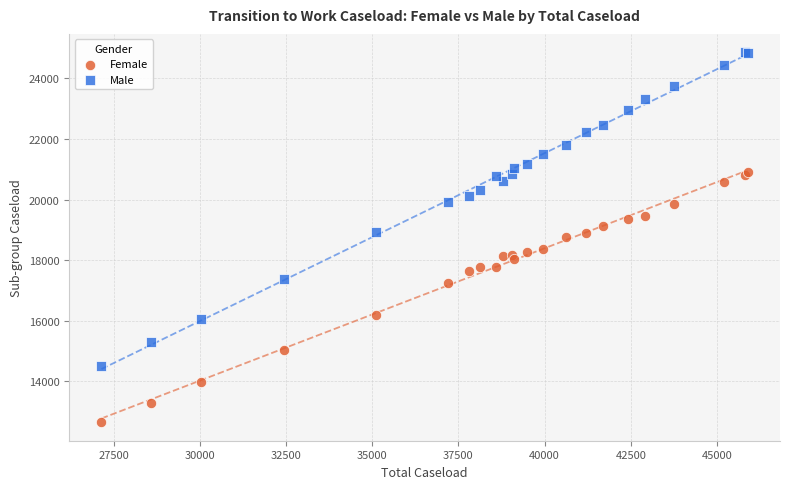

Which series contains the highest Y value?

Male